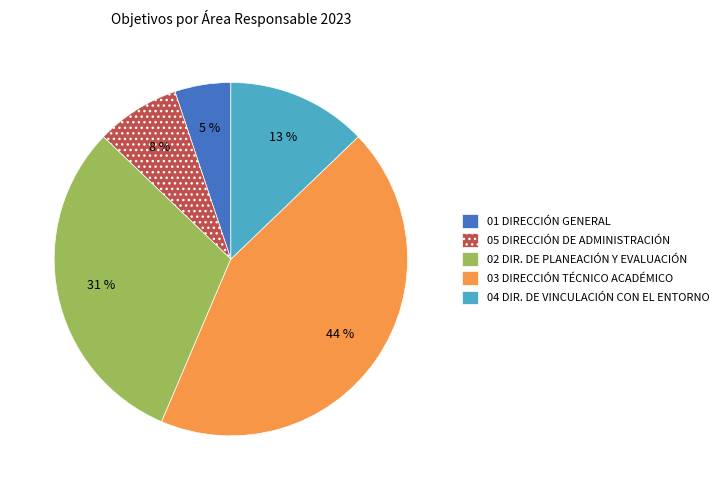

Which slice is the smallest?

01 DIRECCIÓN GENERAL